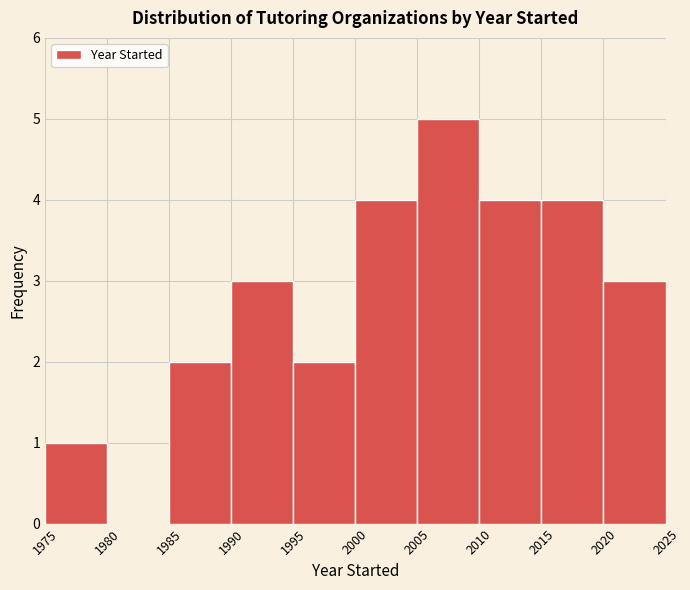

Reading left to right, transcribe this chart: for each bar, give the range it covers on the x-axis and its height. The values are not printed on the chart, so give them approximately, as read against the axis.

1975 to 1980: 1
1980 to 1985: 0
1985 to 1990: 2
1990 to 1995: 3
1995 to 2000: 2
2000 to 2005: 4
2005 to 2010: 5
2010 to 2015: 4
2015 to 2020: 4
2020 to 2025: 3